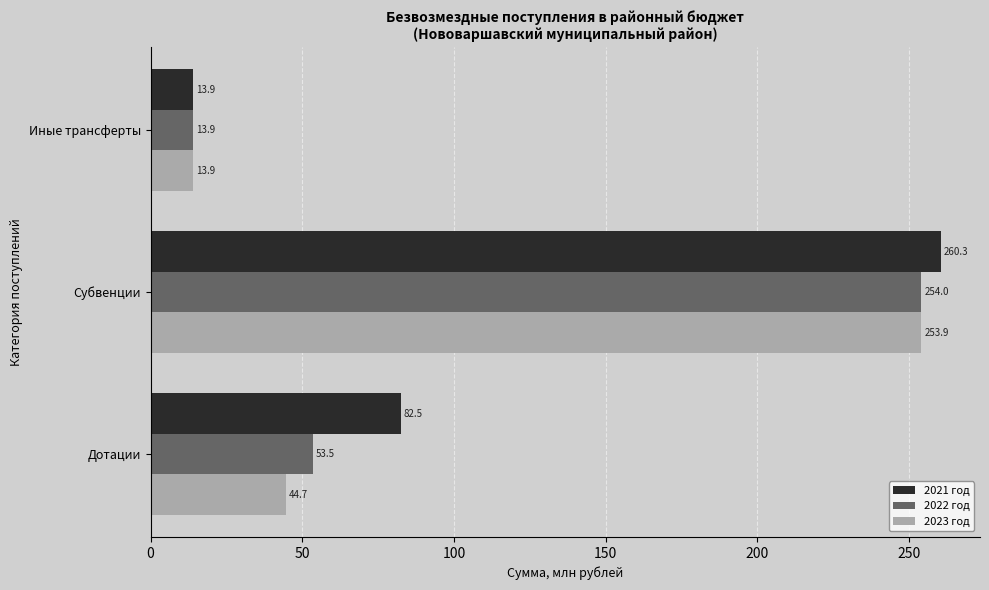

Which series has the largest total across all categories?

2021 год